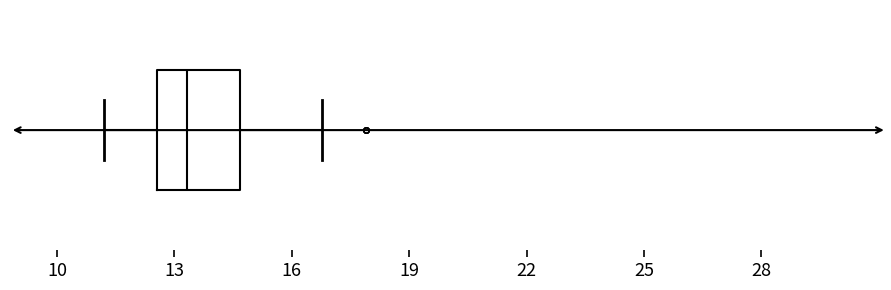

Where does the median line of the box sit on the x-axis? The values are not printed on the chart, so give them approximately, as read against the axis.

13.5